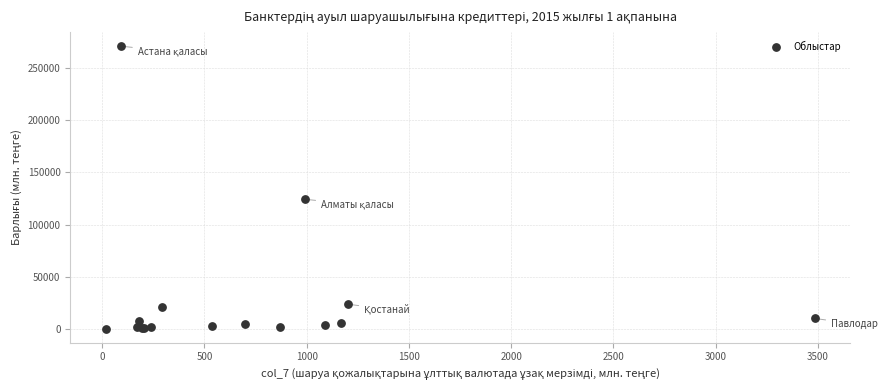

What Y value in the scatter plot is closest to 135587?

124244.1